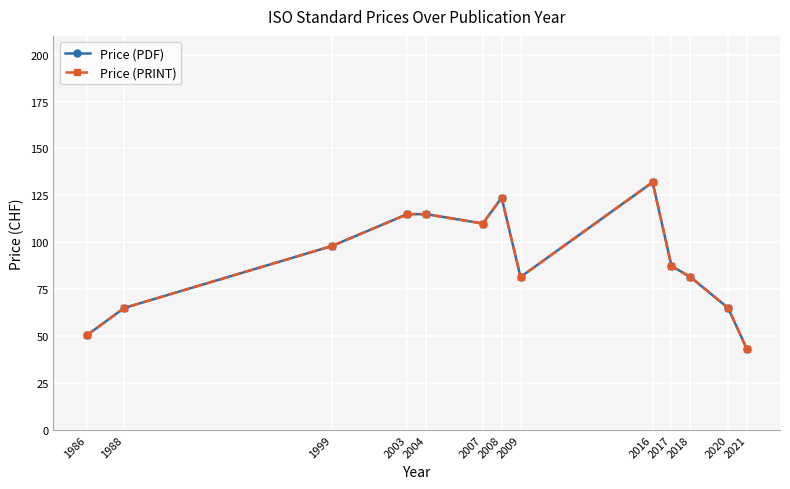

At how many categories does at least one series exceed 99?

5